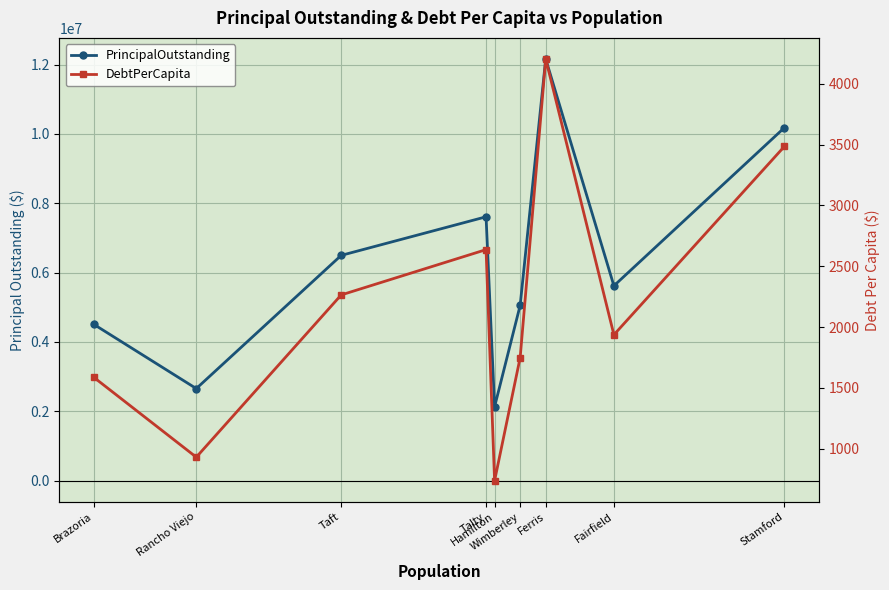

How many values in the DebtPerCapita series are below 1937?

4